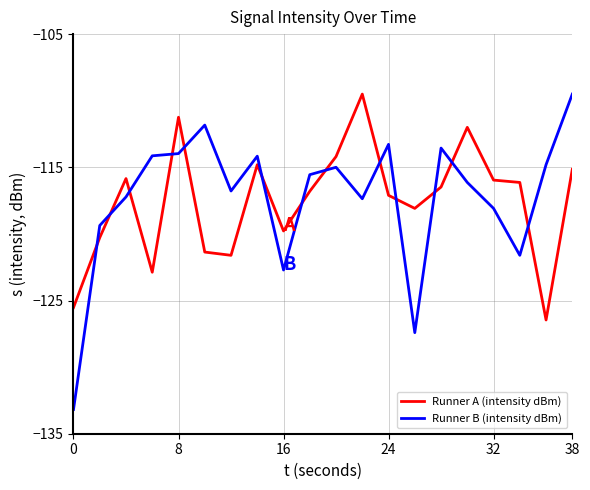

Which series has the largest range (max minus min)?

Runner B (intensity dBm)